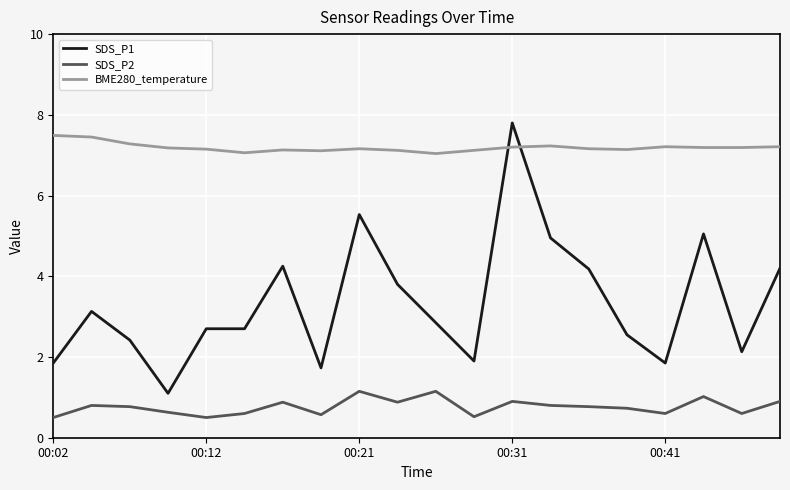

What is the minimum value shown in the chart?

0.5